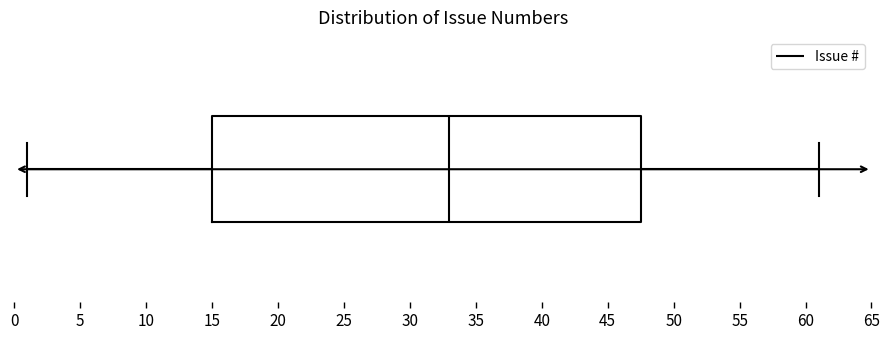

Read this box plot against the x-axis: the position of the median line, the range covered by the box, and the ends of both whiskers. The values are not printed on the chart, so give them approximately, as read against the axis.

median 33.0, box 15.0 to 47.5, whiskers 1.0 to 61.0